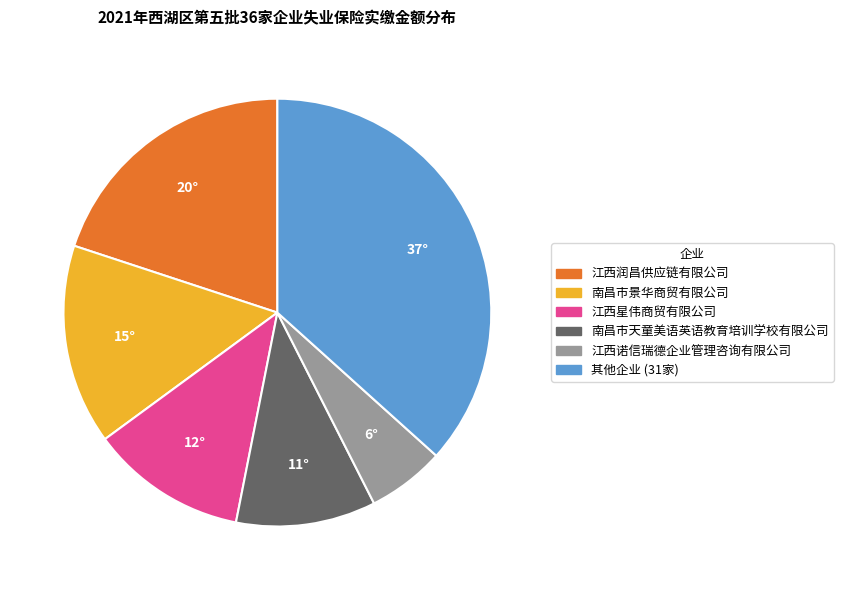

How many segments does this pie chart have?

6